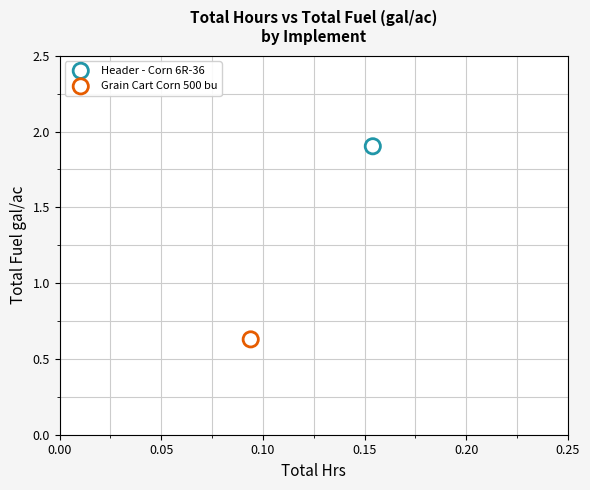

What are all the series names shown in the legend?

Header - Corn 6R-36, Grain Cart Corn 500 bu